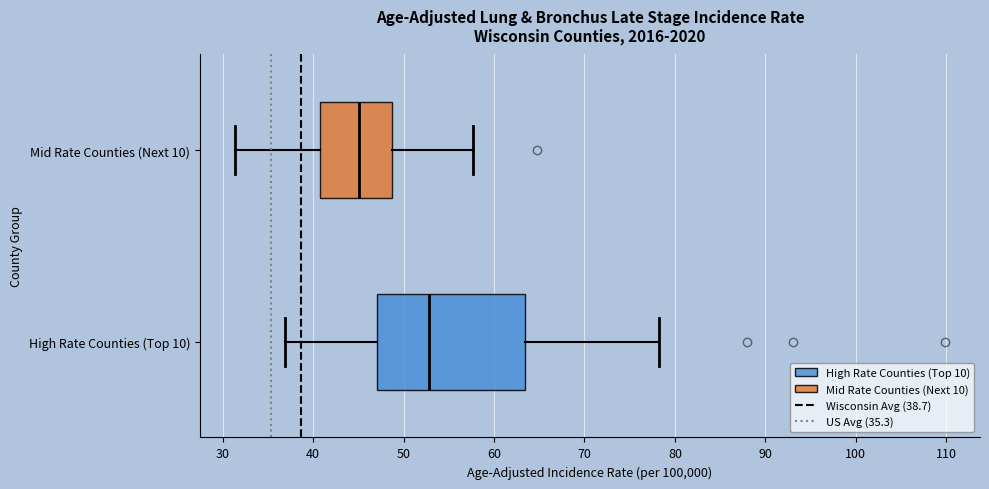

Comparing the boxes themselves (not the whiskers), which one is the widest?

High Rate Counties (Top 10)